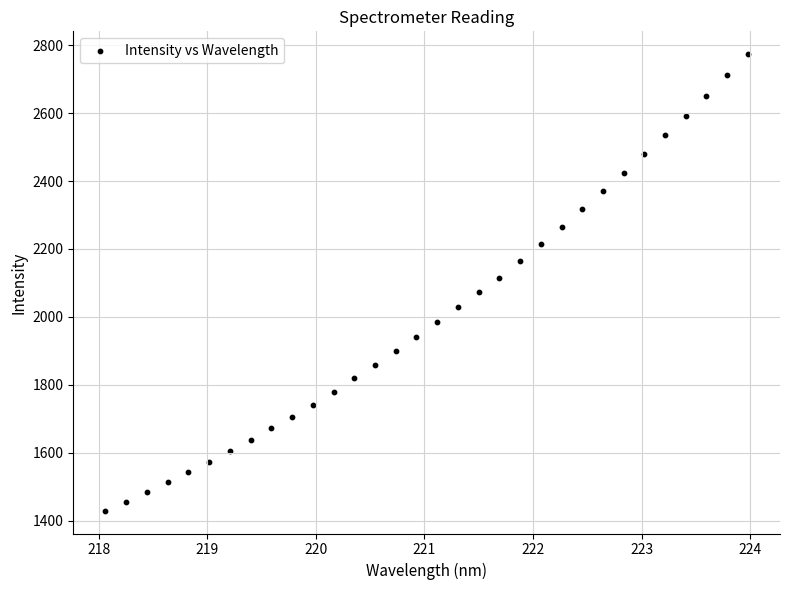

What is the range of Y values (max minus min)?

1344.5